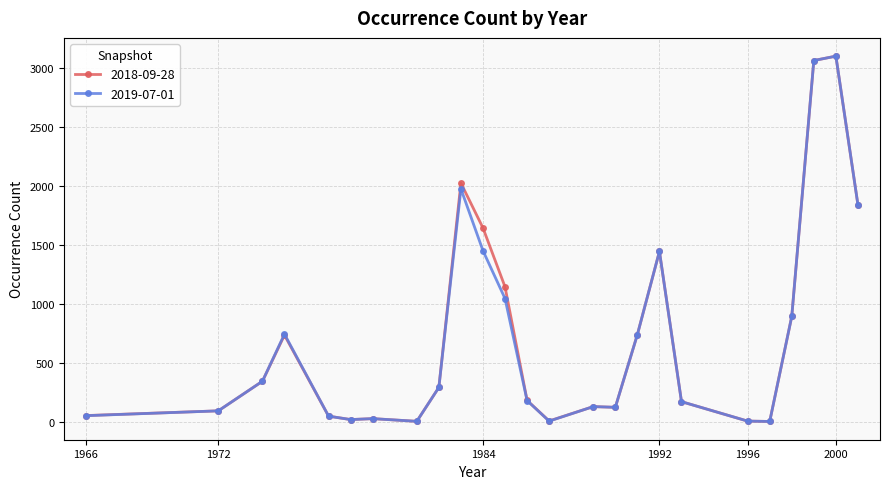

True or false: 2019-07-01 has more than 2 interior local peaks.

True